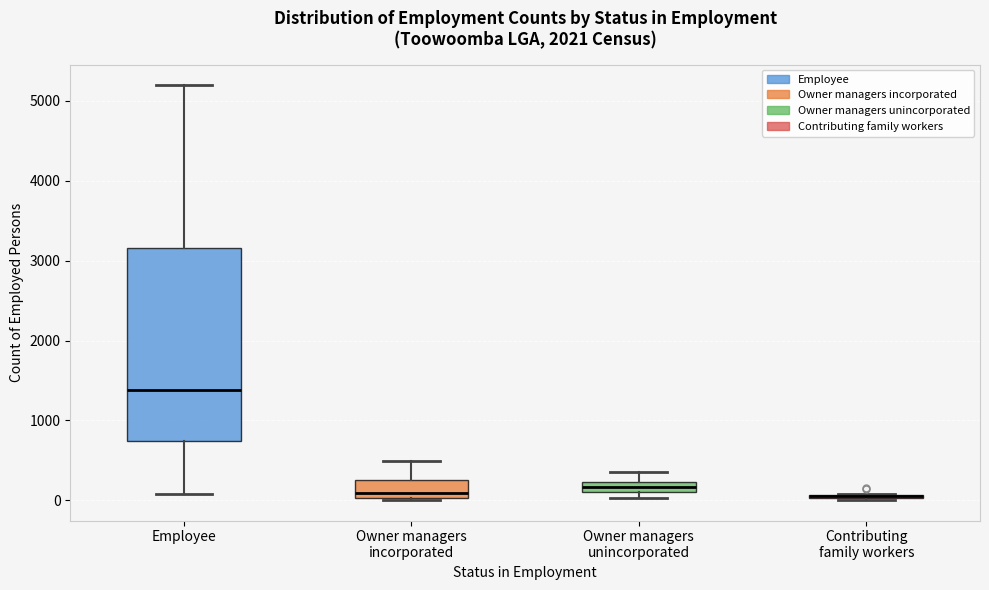

Where is the lower edge of the box for Owner managers incorporated on the y-axis? The values are not printed on the chart, so give them approximately, as read against the axis.

0